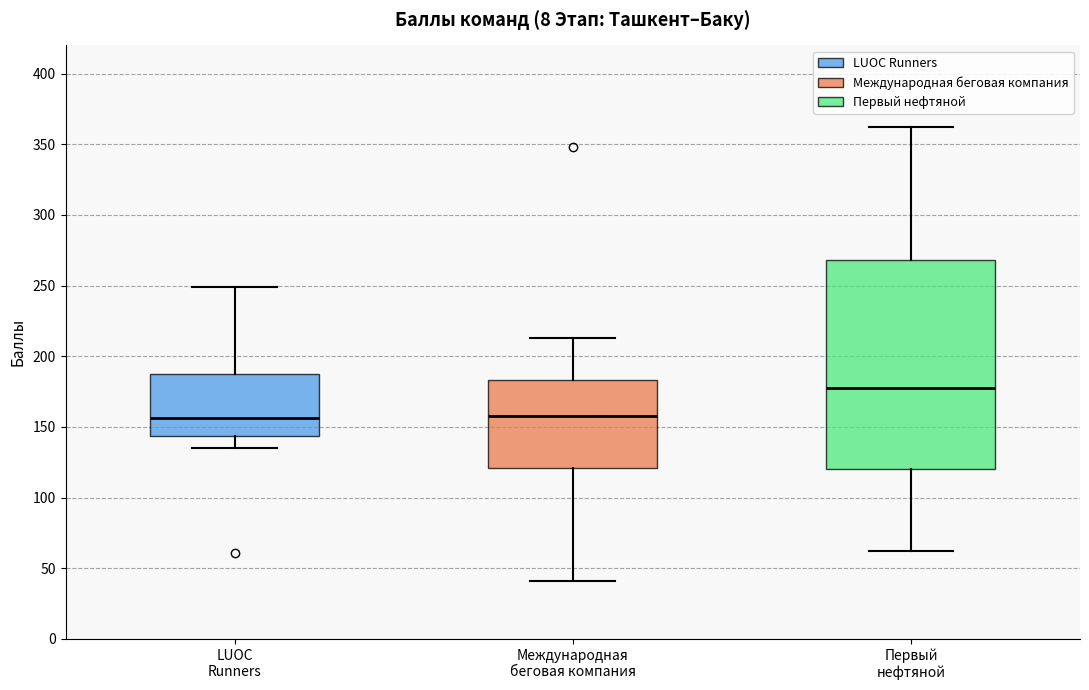

Which box is the tallest, from its lower edge to its upper edge?

Первый нефтяной